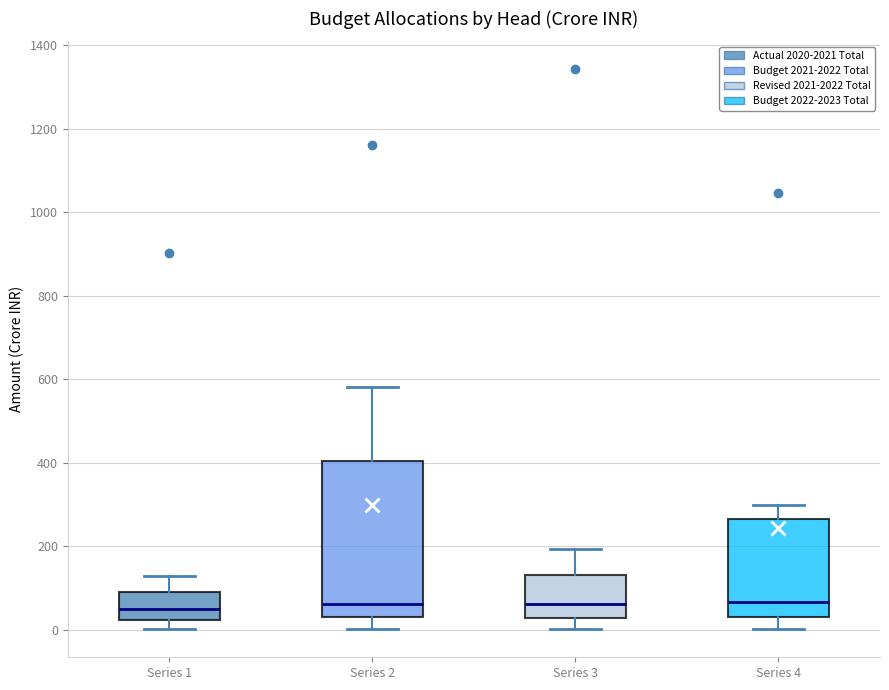

Comparing the boxes themselves (not the whiskers), which one is the tallest?

Series 2